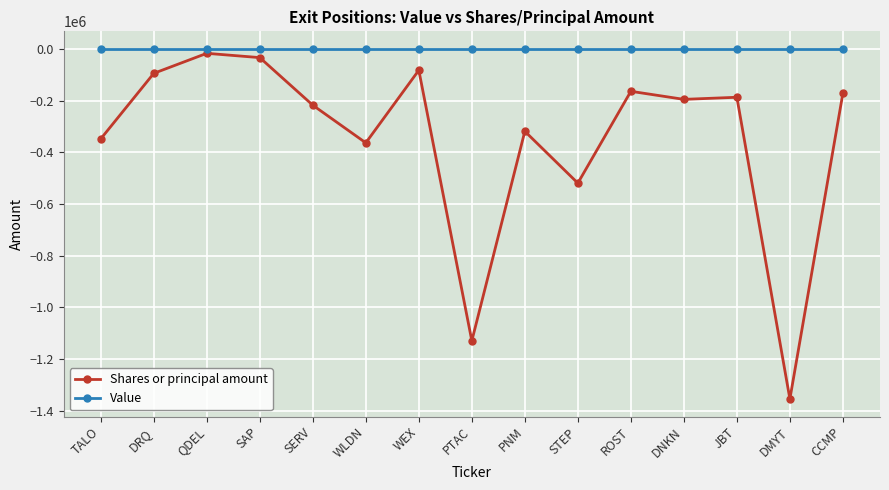

Reading left to right, transcribe all the data shown in this chart.

Shares or principal amount: -348172	-94785	-17322	-33941	-217960	-363580	-82698	-1129410	-318926	-519417	-164265	-195405	-187305	-1354359	-171828
Value: 0	0	0	0	0	0	0	0	0	0	0	0	0	0	0